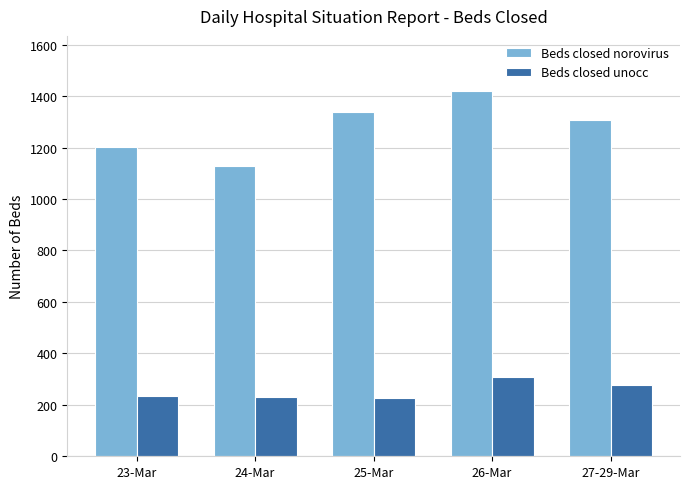

At how many categories does at least one series exceed 596?

5